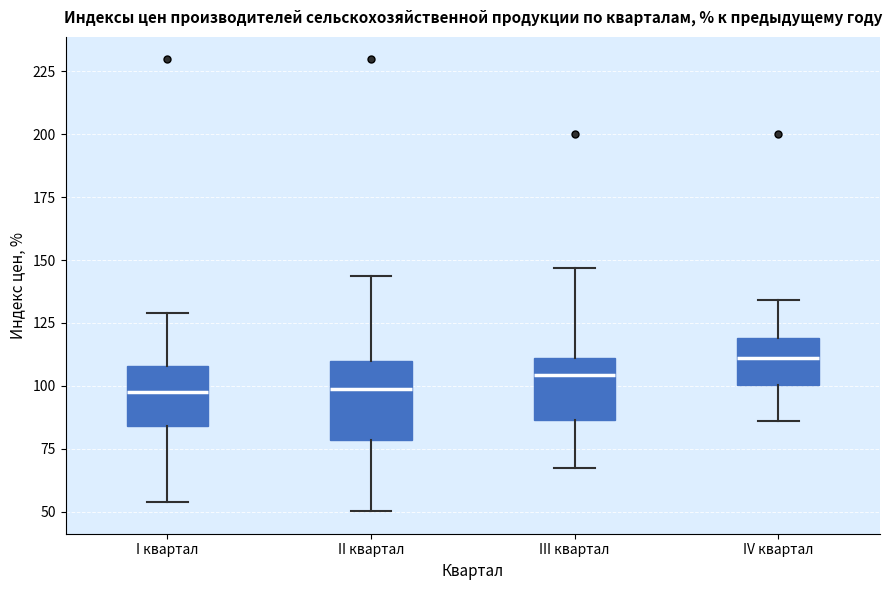

Reading left to right, read every box against the y-axis: the position of its median line, the range the box covers, and the ends of its whiskers. The values are not printed on the chart, so give them approximately, as read against the axis.

I квартал: median 100, box 85 to 110, whiskers 55 to 130
II квартал: median 100, box 80 to 110, whiskers 50 to 145
III квартал: median 105, box 85 to 110, whiskers 65 to 145
IV квартал: median 110, box 100 to 120, whiskers 85 to 135